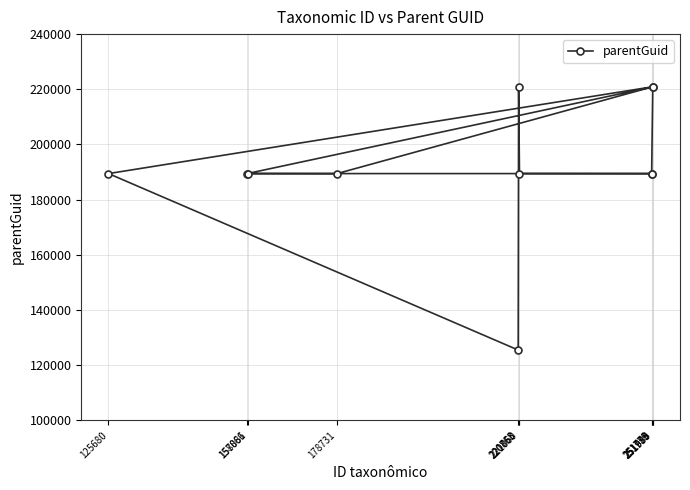

What is the difference between the values at 251779 and 220858?

31470